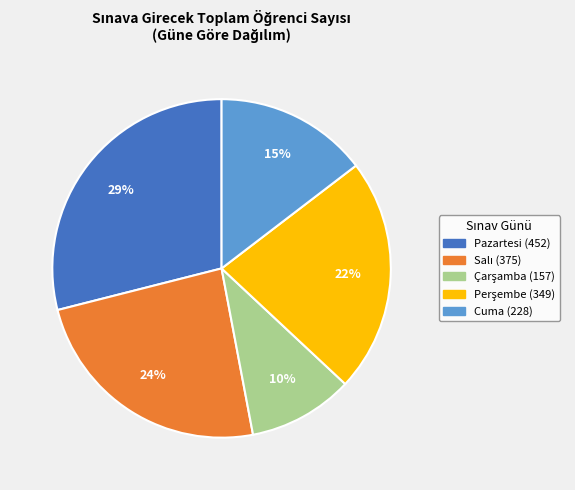

Does any single category account for the majority?

No